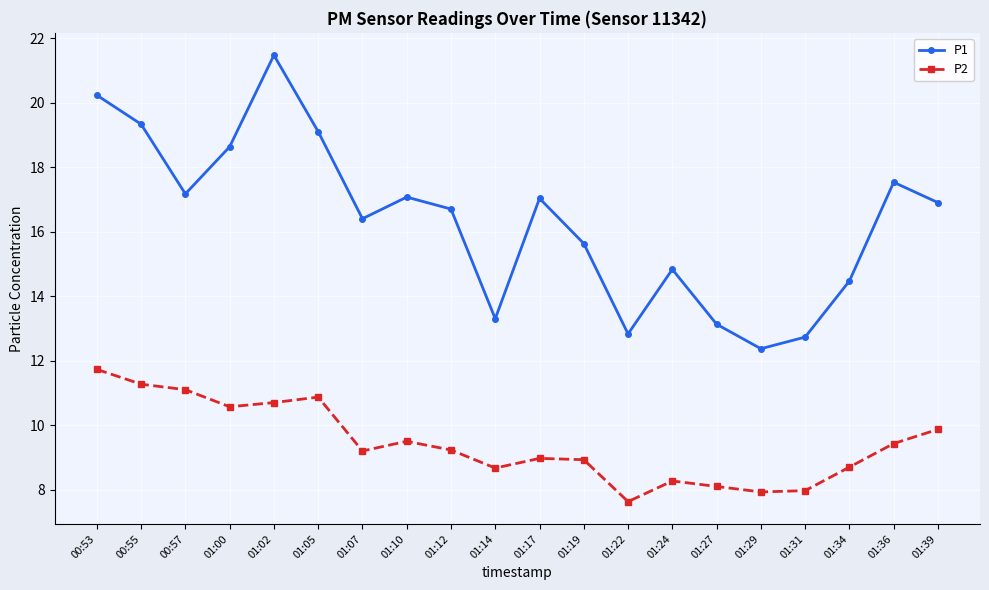

What is the minimum value for P1?

12.4